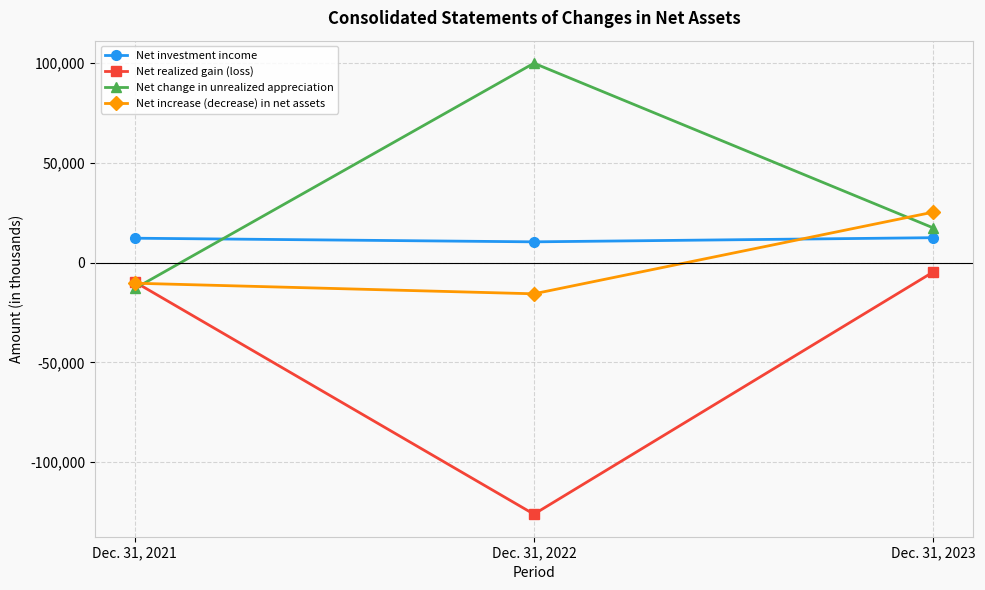

How many Net increase (decrease) in net assets values are between -15583 and 25333?

3